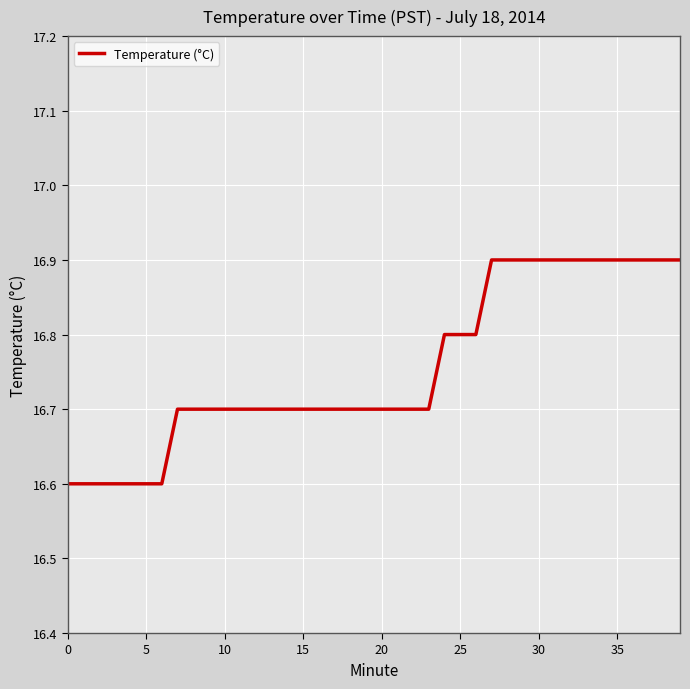

What is the minimum value shown in the chart?

16.6